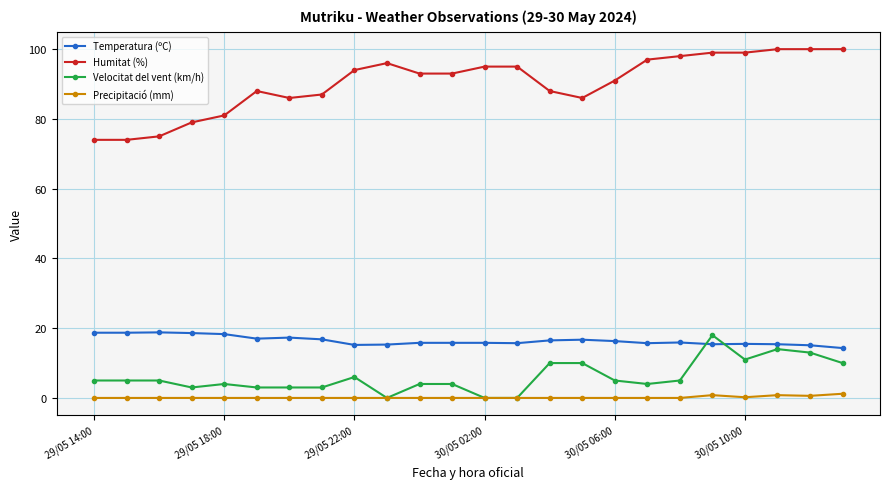

Which series has the widest spread of values?

Humitat (%)